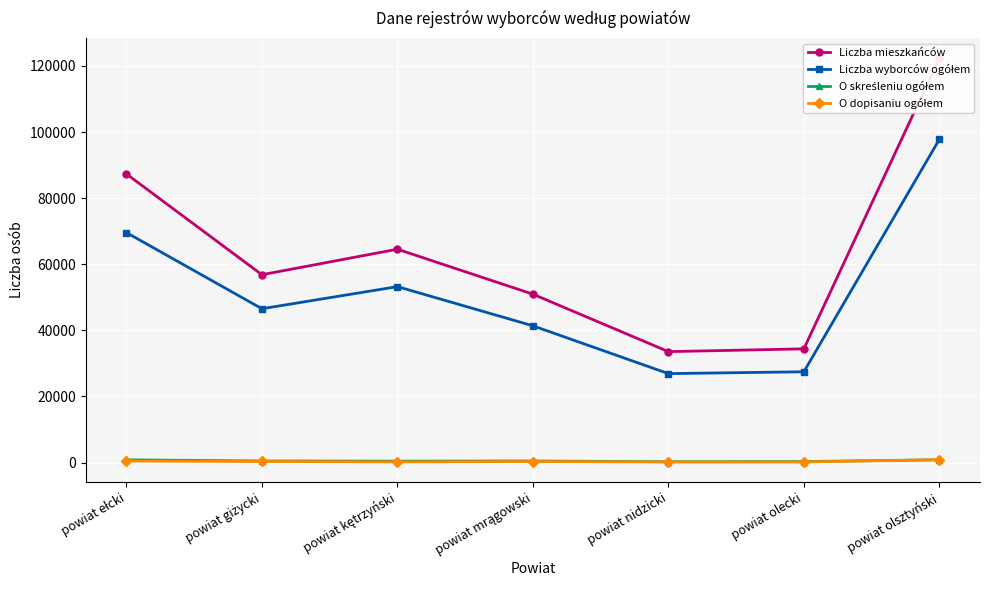

What is the value of the O dopisaniu ogółem point at the 7th from the left?

841